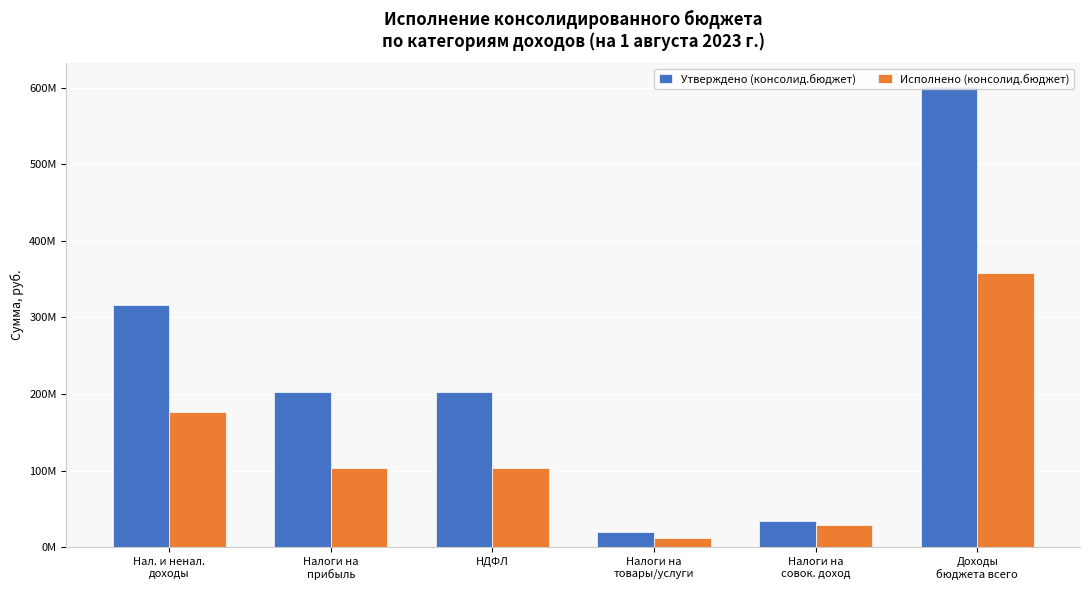

At which category does the chart reach its minimum across all series?

Налоги на
товары/услуги